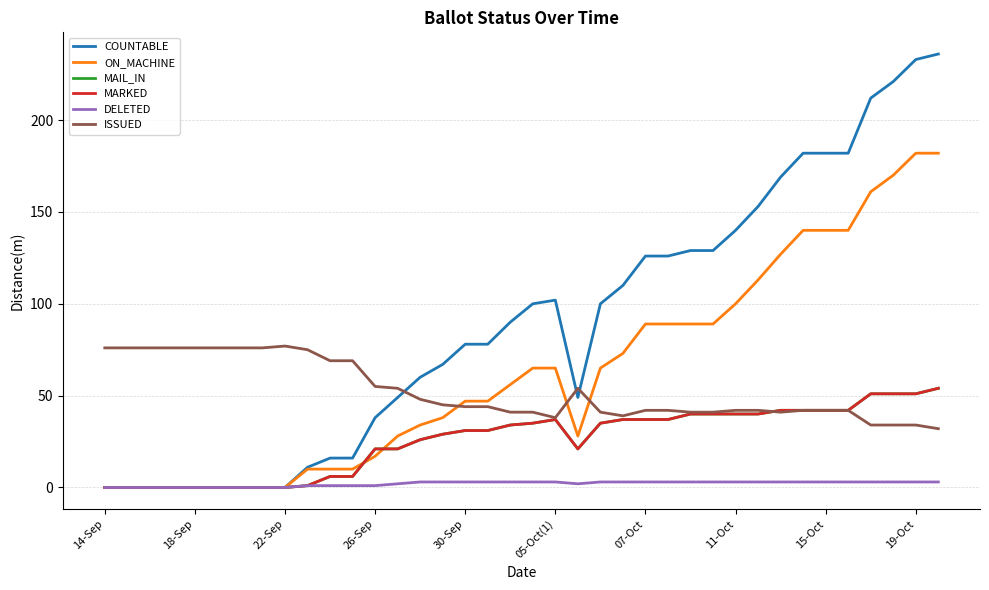

Reading left to right, what are all the values shown in this chart?

COUNTABLE: 0	0	0	0	0	0	0	0	0	11	16	16	38	49	60	67	78	78	90	100	102	49	100	110	126	126	129	129	140	153	169	182	182	182	212	221	233	236
ON_MACHINE: 0	0	0	0	0	0	0	0	0	10	10	10	17	28	34	38	47	47	56	65	65	28	65	73	89	89	89	89	100	113	127	140	140	140	161	170	182	182
MAIL_IN: 0	0	0	0	0	0	0	0	0	1	6	6	21	21	26	29	31	31	34	35	37	21	35	37	37	37	40	40	40	40	42	42	42	42	51	51	51	54
MARKED: 0	0	0	0	0	0	0	0	0	1	6	6	21	21	26	29	31	31	34	35	37	21	35	37	37	37	40	40	40	40	42	42	42	42	51	51	51	54
DELETED: 0	0	0	0	0	0	0	0	0	1	1	1	1	2	3	3	3	3	3	3	3	2	3	3	3	3	3	3	3	3	3	3	3	3	3	3	3	3
ISSUED: 76	76	76	76	76	76	76	76	77	75	69	69	55	54	48	45	44	44	41	41	38	54	41	39	42	42	41	41	42	42	41	42	42	42	34	34	34	32